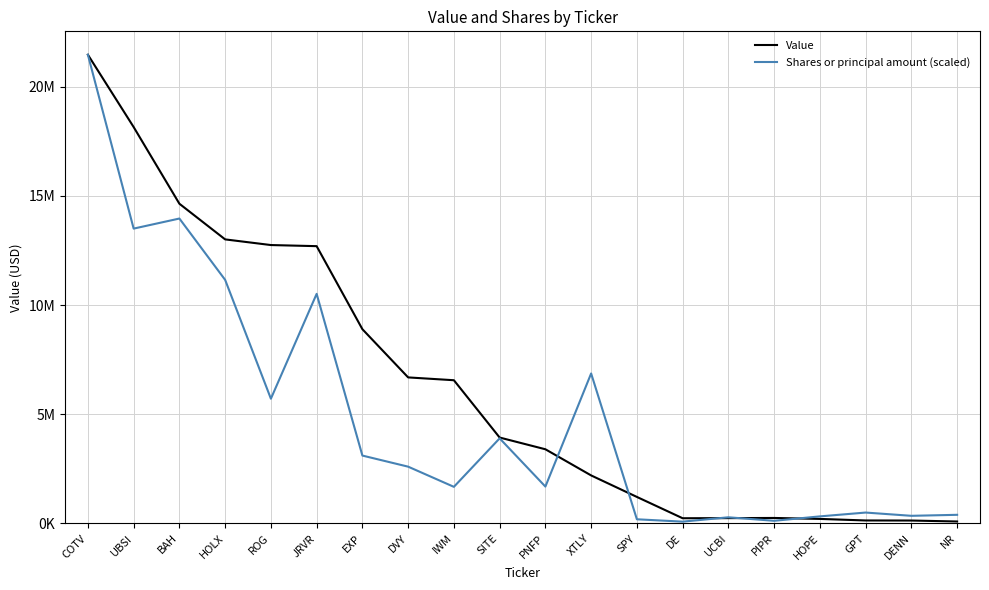

Where is the first local maximum for Shares or principal amount (scaled)?

BAH